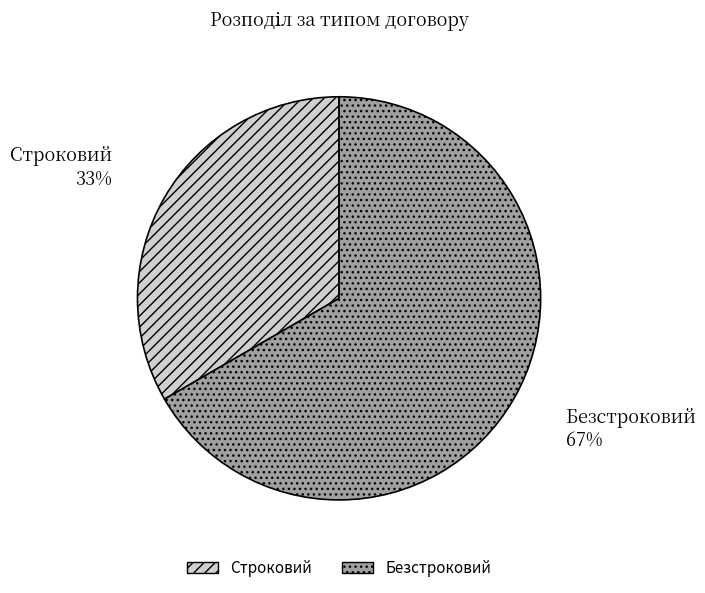

Count the number of slices in the pie.

2